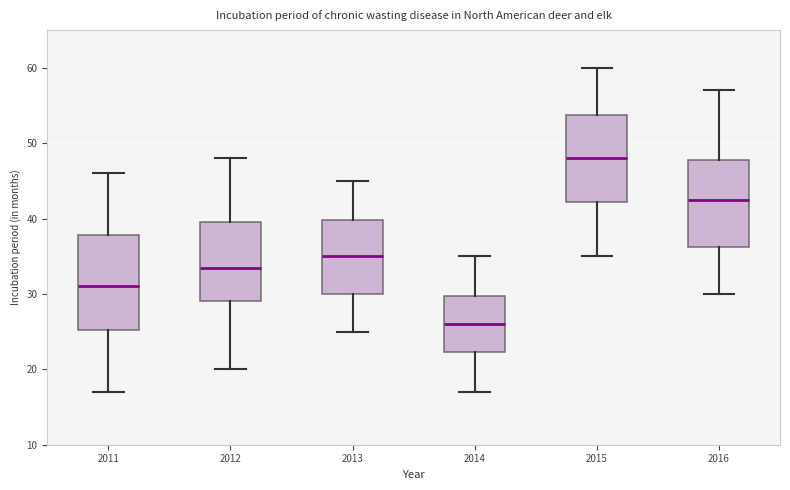

Which box is the tallest, from its lower edge to its upper edge?

2011